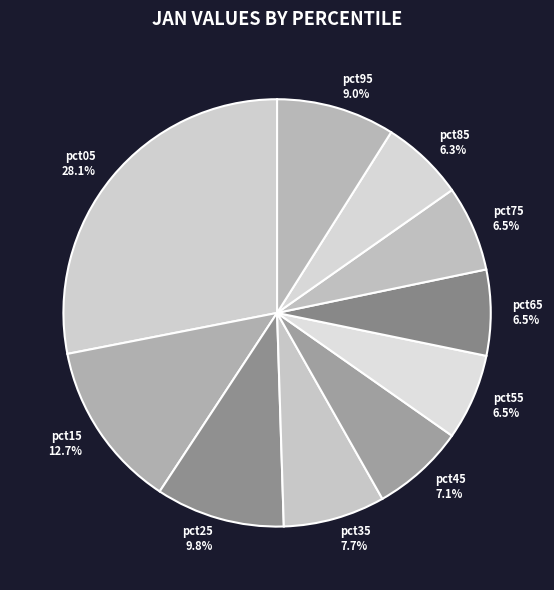

How many segments does this pie chart have?

10